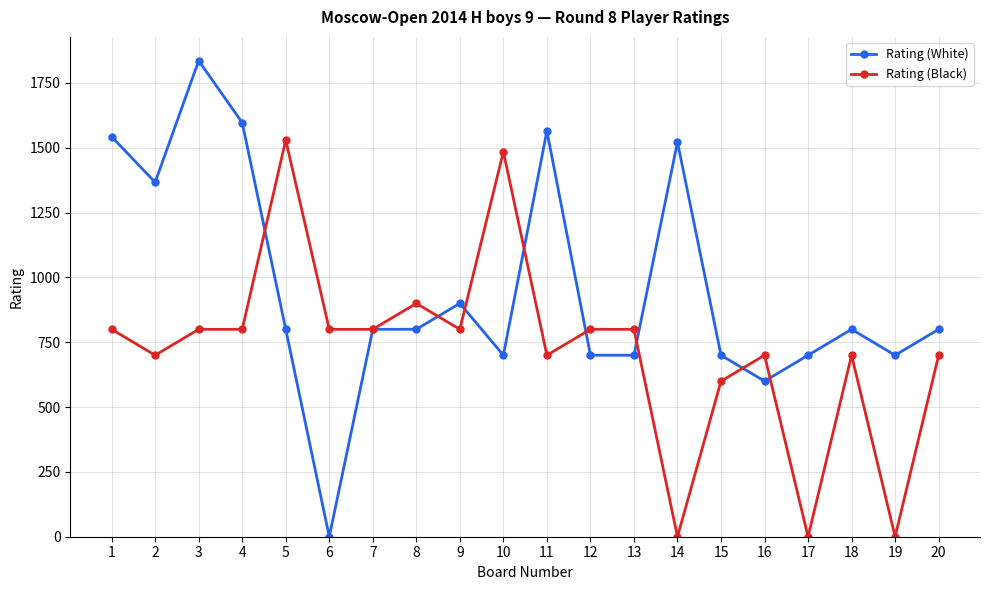

How many values in the Rating (White) series are below 800?

8